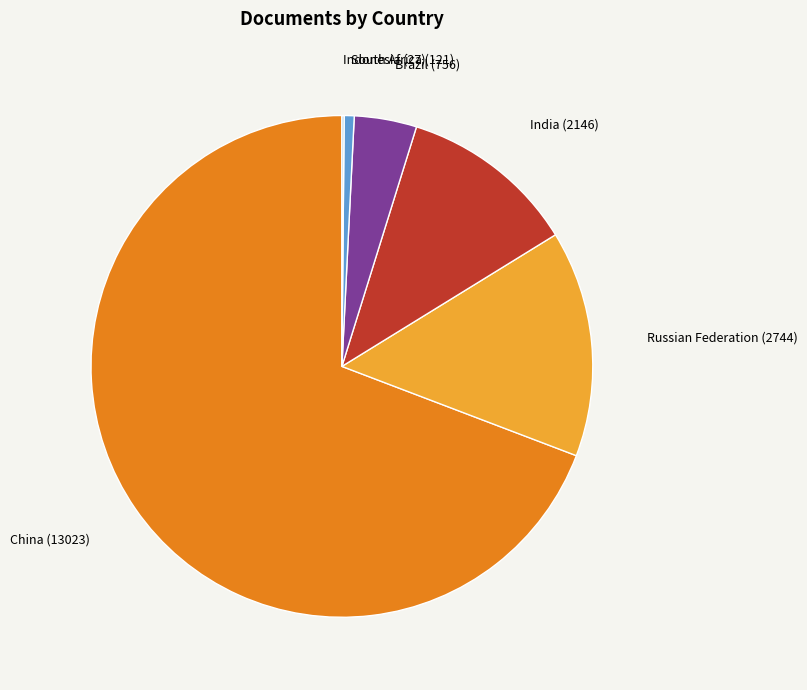

True or false: Russian Federation accounts for 15% of the total.

True